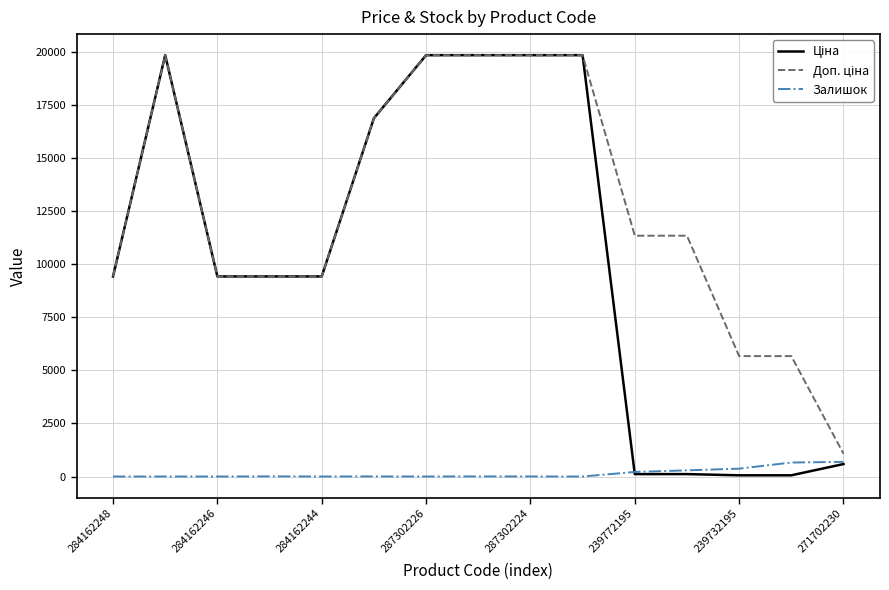

Which series has the widest spread of values?

Ціна